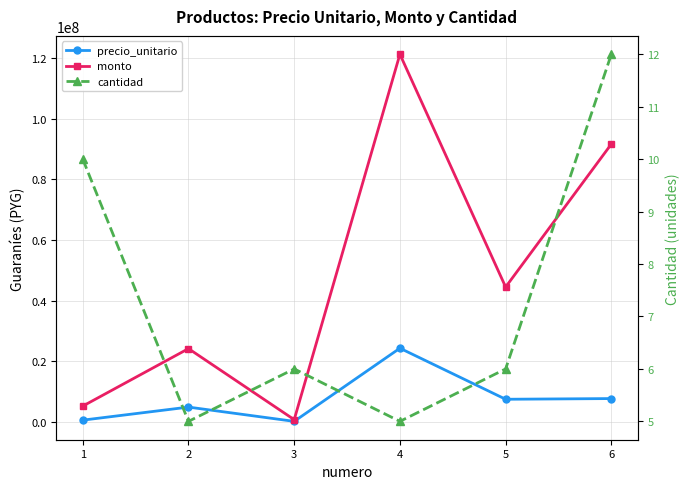

List the labels in order of precio_unitario value, smallest first.

3, 1, 2, 5, 6, 4